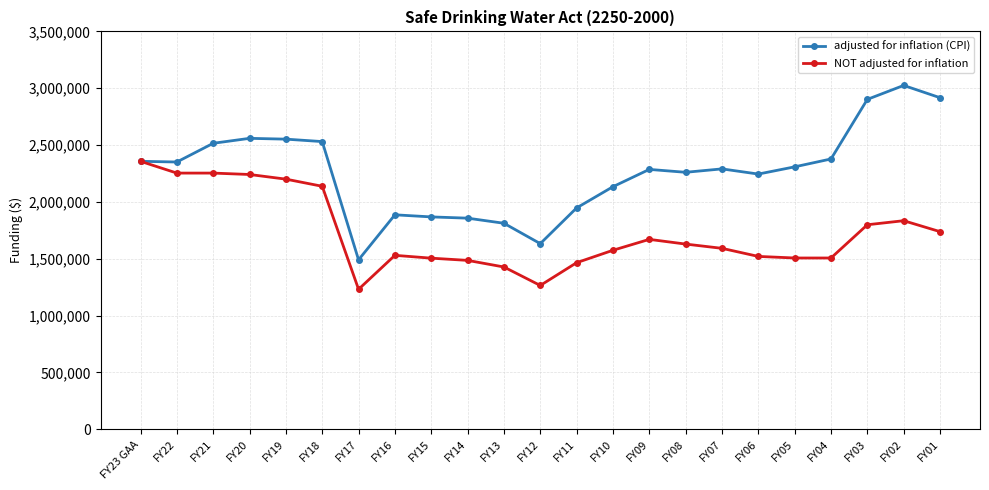

What is the minimum value for adjusted for inflation (CPI)?

1490014